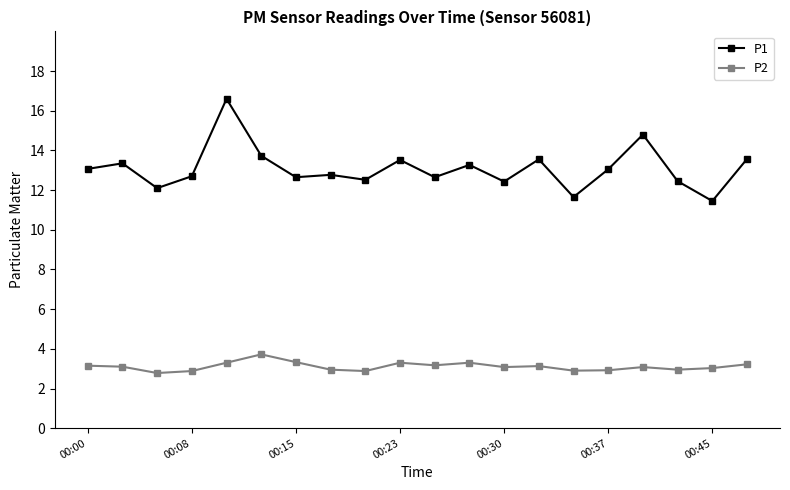

Count the number of data series in this chart.

2